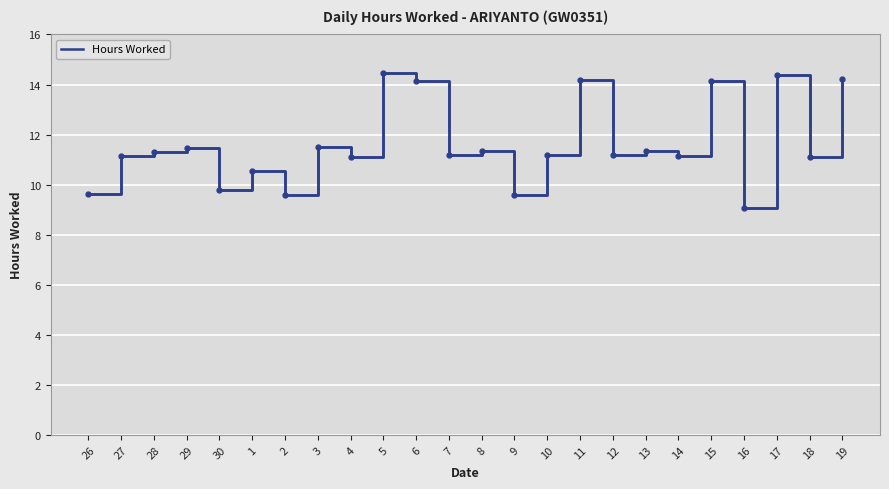

Count the number of categories in the chart.

24